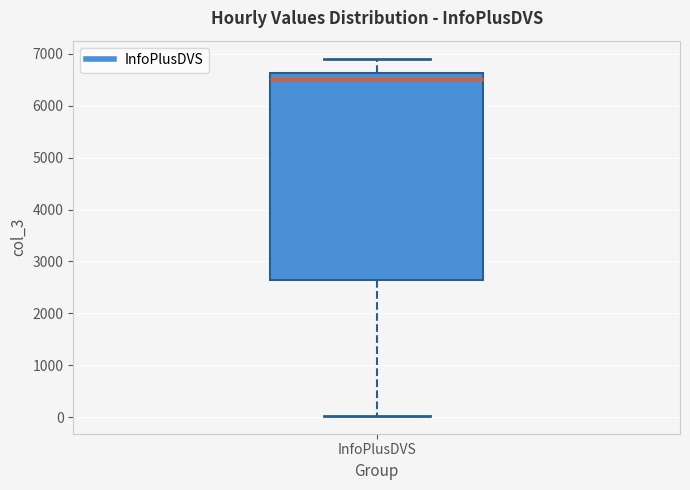

Transcribe this box plot: give where the median line is, the range the box spans, and where the two whiskers end, as read against the y-axis. The values are not printed on the chart, so give them approximately, as read against the axis.

median 6500, box 2600 to 6600, whiskers 0 to 6900